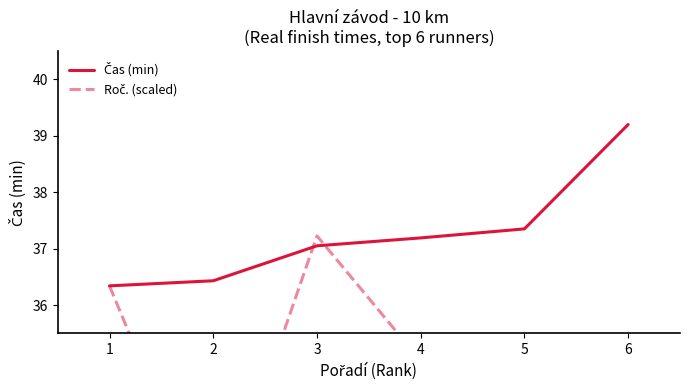

At 3, list the series in order from largest to smallest.

Roč. (scaled), Čas (min)